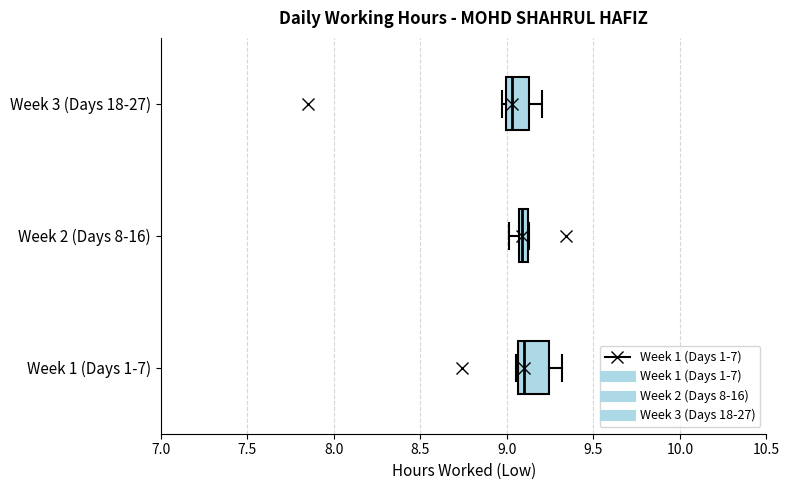

Where does the left whisker of the box for Week 2 (Days 8-16) end on the x-axis? The values are not printed on the chart, so give them approximately, as read against the axis.

9.00